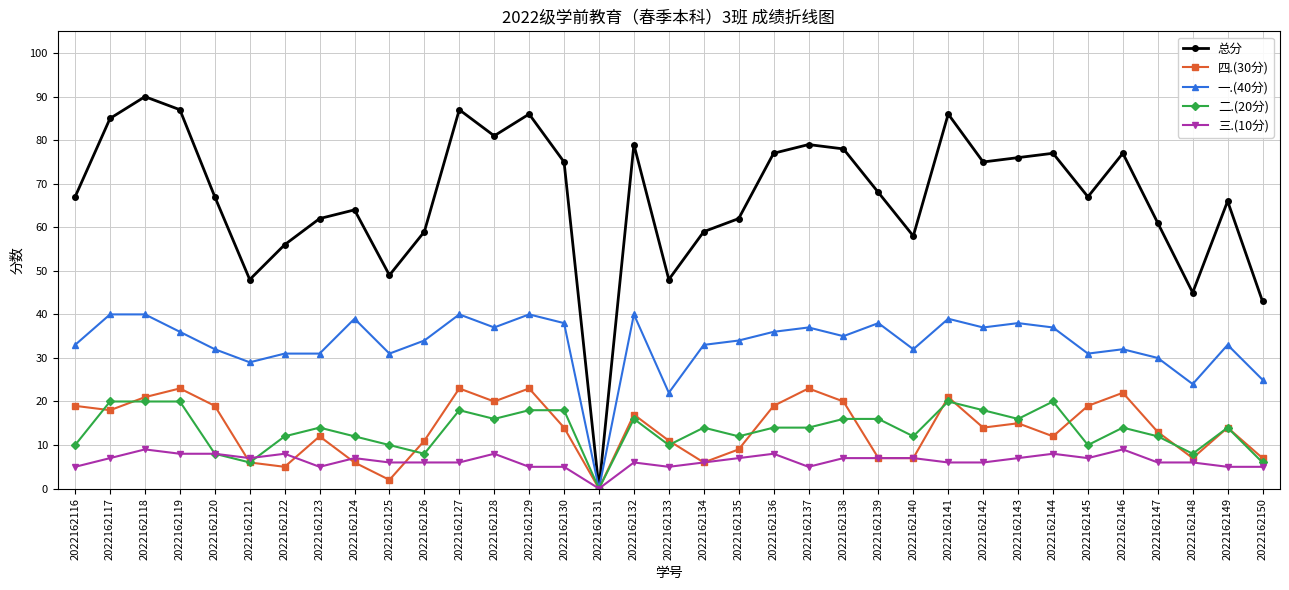

Reading right to left, what are all the values shown in this chart?

总分: 2022162150=43	2022162149=66	2022162148=45	2022162147=61	2022162146=77	2022162145=67	2022162144=77	2022162143=76	2022162142=75	2022162141=86	2022162140=58	2022162139=68	2022162138=78	2022162137=79	2022162136=77	2022162135=62	2022162134=59	2022162133=48	2022162132=79	2022162131=0	2022162130=75	2022162129=86	2022162128=81	2022162127=87	2022162126=59	2022162125=49	2022162124=64	2022162123=62	2022162122=56	2022162121=48	2022162120=67	2022162119=87	2022162118=90	2022162117=85	2022162116=67
四.(30分): 2022162150=7	2022162149=14	2022162148=7	2022162147=13	2022162146=22	2022162145=19	2022162144=12	2022162143=15	2022162142=14	2022162141=21	2022162140=7	2022162139=7	2022162138=20	2022162137=23	2022162136=19	2022162135=9	2022162134=6	2022162133=11	2022162132=17	2022162131=0	2022162130=14	2022162129=23	2022162128=20	2022162127=23	2022162126=11	2022162125=2	2022162124=6	2022162123=12	2022162122=5	2022162121=6	2022162120=19	2022162119=23	2022162118=21	2022162117=18	2022162116=19
一.(40分): 2022162150=25	2022162149=33	2022162148=24	2022162147=30	2022162146=32	2022162145=31	2022162144=37	2022162143=38	2022162142=37	2022162141=39	2022162140=32	2022162139=38	2022162138=35	2022162137=37	2022162136=36	2022162135=34	2022162134=33	2022162133=22	2022162132=40	2022162131=0	2022162130=38	2022162129=40	2022162128=37	2022162127=40	2022162126=34	2022162125=31	2022162124=39	2022162123=31	2022162122=31	2022162121=29	2022162120=32	2022162119=36	2022162118=40	2022162117=40	2022162116=33
二.(20分): 2022162150=6	2022162149=14	2022162148=8	2022162147=12	2022162146=14	2022162145=10	2022162144=20	2022162143=16	2022162142=18	2022162141=20	2022162140=12	2022162139=16	2022162138=16	2022162137=14	2022162136=14	2022162135=12	2022162134=14	2022162133=10	2022162132=16	2022162131=0	2022162130=18	2022162129=18	2022162128=16	2022162127=18	2022162126=8	2022162125=10	2022162124=12	2022162123=14	2022162122=12	2022162121=6	2022162120=8	2022162119=20	2022162118=20	2022162117=20	2022162116=10
三.(10分): 2022162150=5	2022162149=5	2022162148=6	2022162147=6	2022162146=9	2022162145=7	2022162144=8	2022162143=7	2022162142=6	2022162141=6	2022162140=7	2022162139=7	2022162138=7	2022162137=5	2022162136=8	2022162135=7	2022162134=6	2022162133=5	2022162132=6	2022162131=0	2022162130=5	2022162129=5	2022162128=8	2022162127=6	2022162126=6	2022162125=6	2022162124=7	2022162123=5	2022162122=8	2022162121=7	2022162120=8	2022162119=8	2022162118=9	2022162117=7	2022162116=5